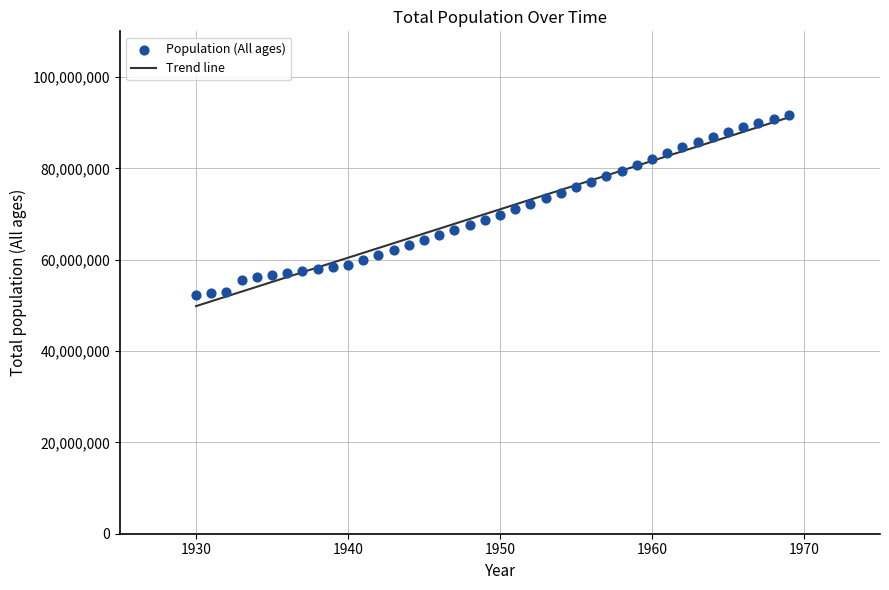

What is the range of Y values (max minus min)?

39465654